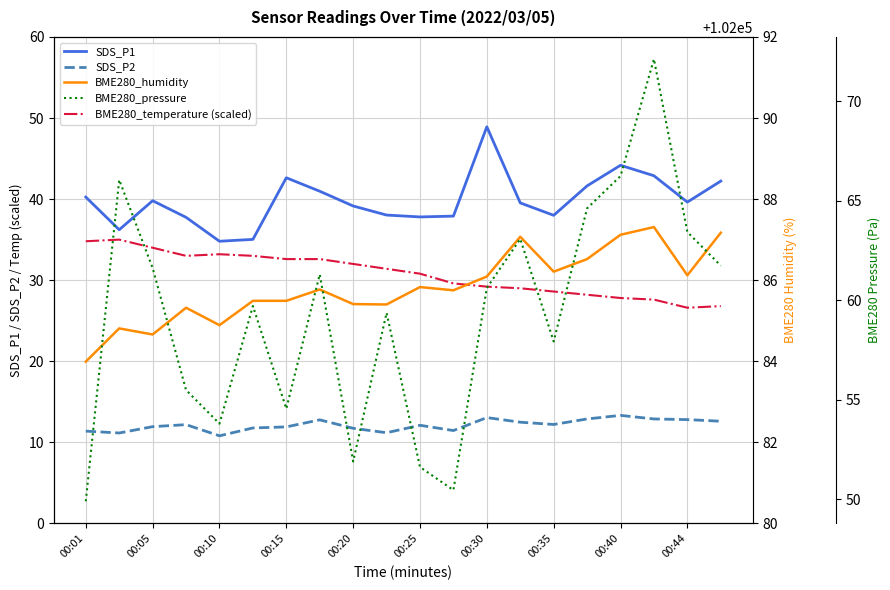

What is the approximate value of BME280_humidity at 00:30?

86.1